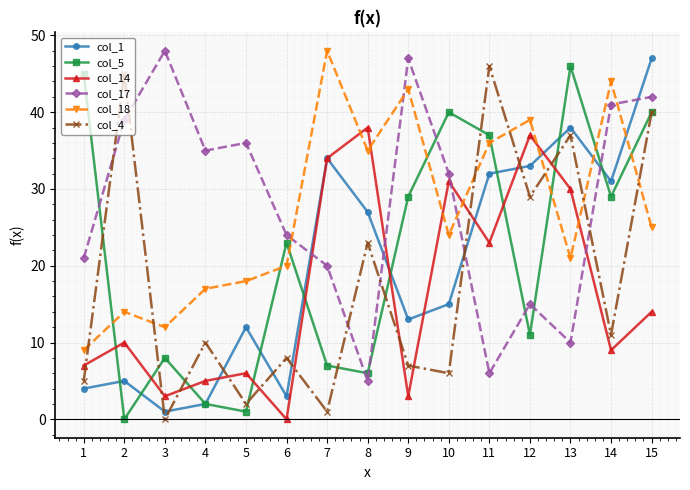

Reading right to left, what are all the values shown in this chart?

col_1: 47	31	38	33	32	15	13	27	34	3	12	2	1	5	4
col_5: 40	29	46	11	37	40	29	6	7	23	1	2	8	0	45
col_14: 14	9	30	37	23	31	3	38	34	0	6	5	3	10	7
col_17: 42	41	10	15	6	32	47	5	20	24	36	35	48	39	21
col_18: 25	44	21	39	36	24	43	35	48	20	18	17	12	14	9
col_4: 40	11	37	29	46	6	7	23	1	8	2	10	0	45	5